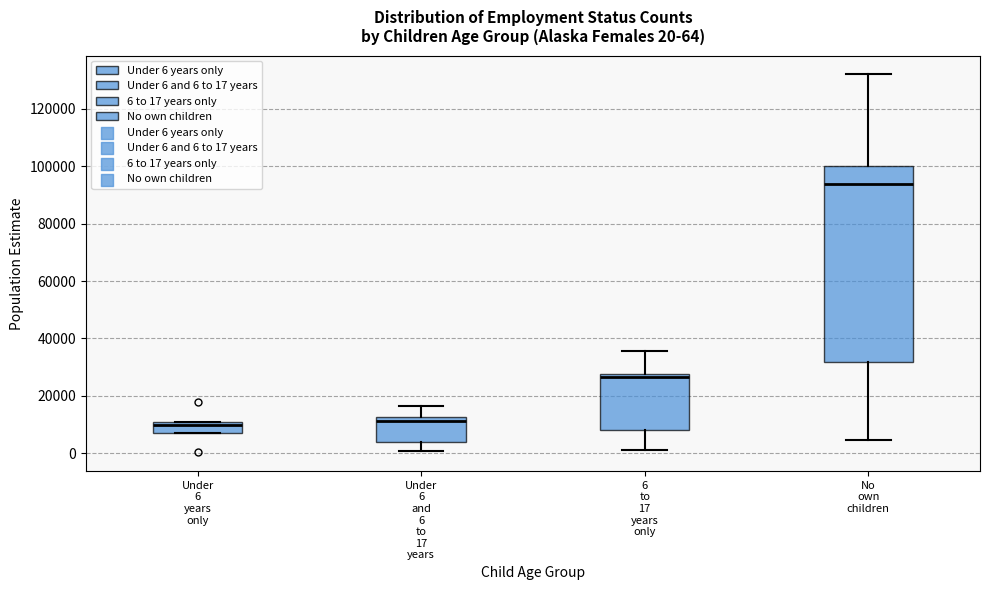

Comparing the boxes themselves (not the whiskers), which one is the tallest?

No own children